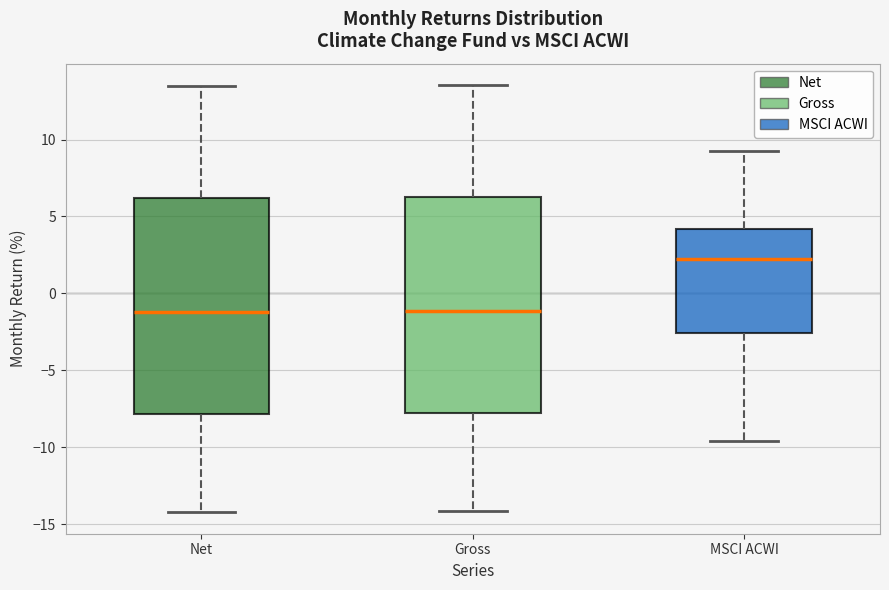

Where is the upper edge of the box for Gross on the y-axis? The values are not printed on the chart, so give them approximately, as read against the axis.

6.5